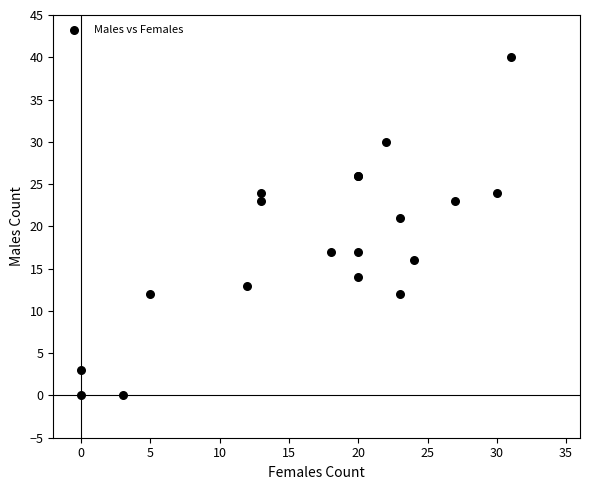

What Y value in the scatter plot is closest to 20?

21